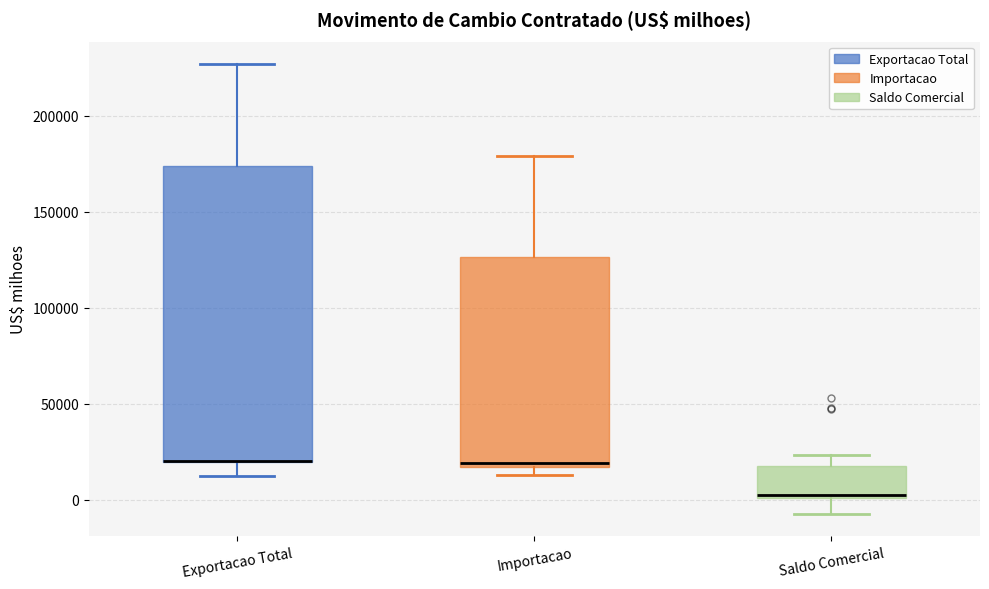

Which box is the tallest, from its lower edge to its upper edge?

Exportacao Total